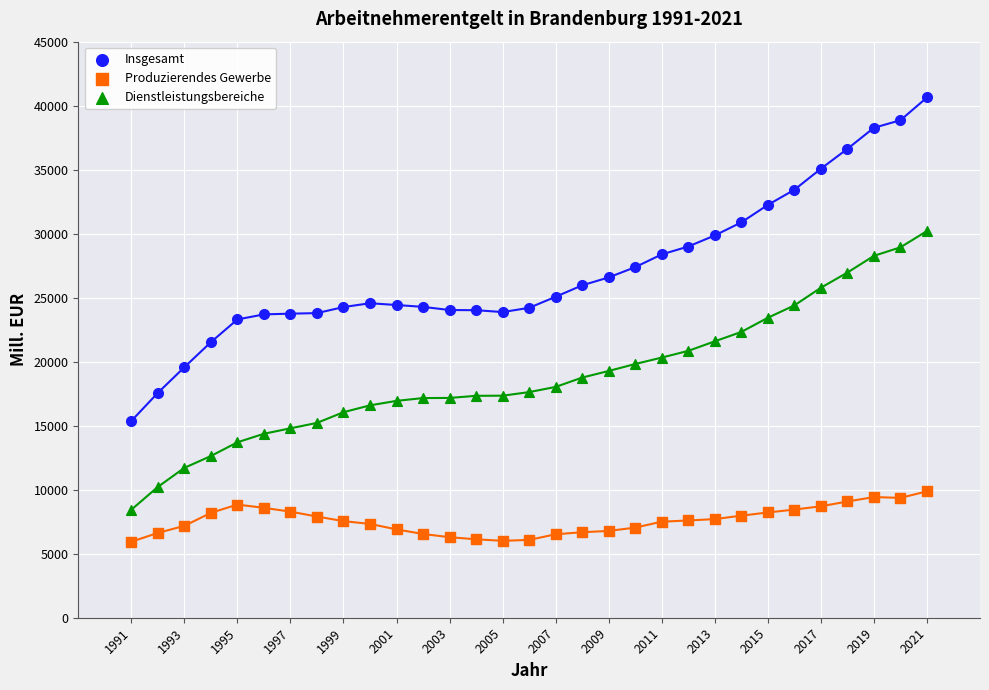

What are all the series names shown in the legend?

Insgesamt, Produzierendes Gewerbe, Dienstleistungsbereiche